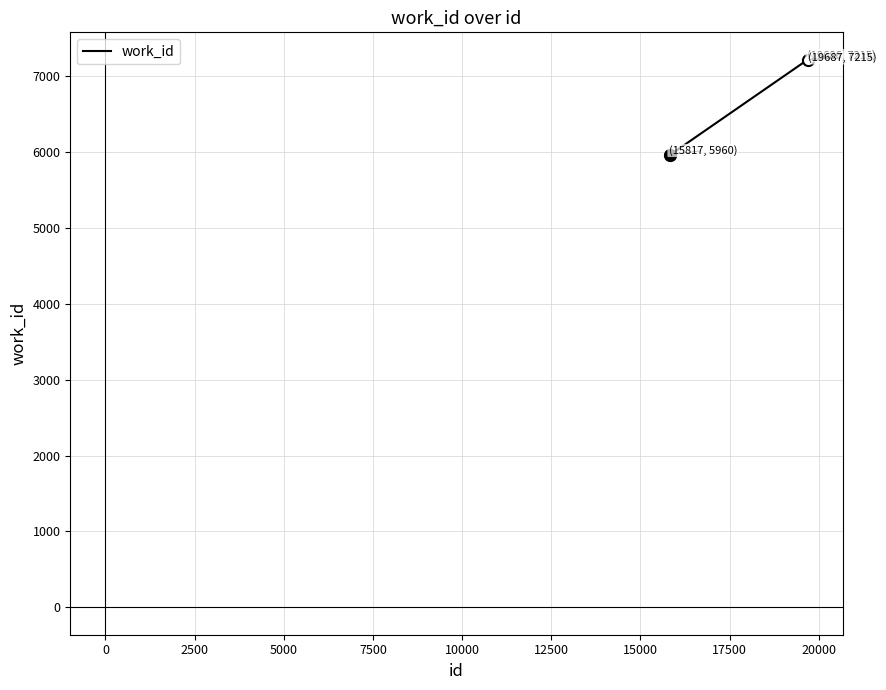

What is the minimum value shown in the chart?

5960